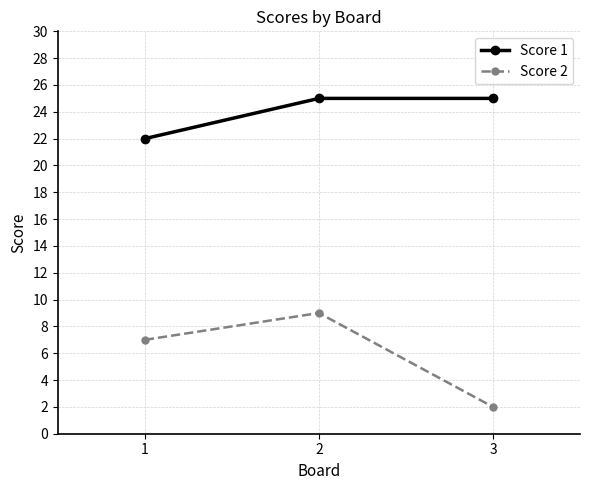

What is the difference between the maximum and second lowest values in the Score 2 series?

2